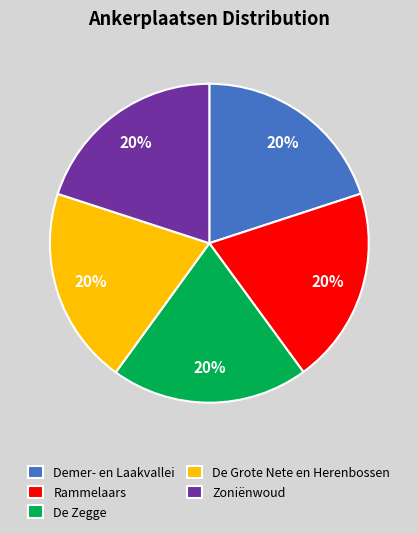

To the nearest percent, what percentage of the pie is Zoniënwoud?

20%